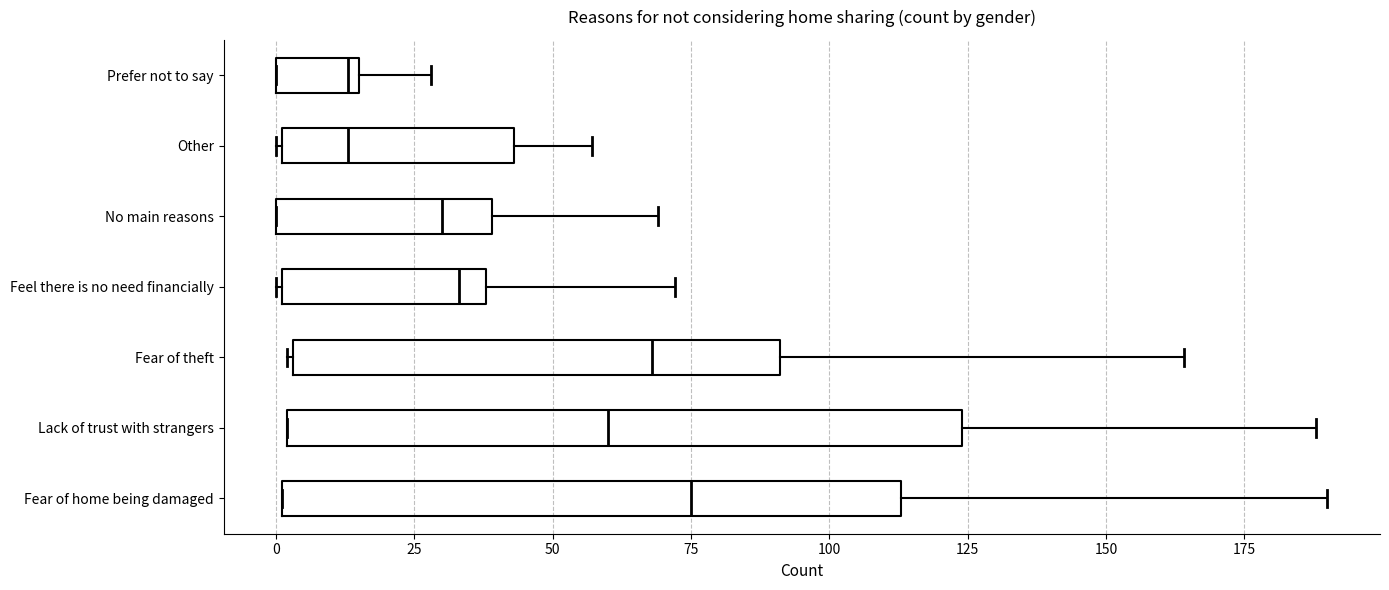

Which box's median line is the furthest to the right?

Fear of home being damaged